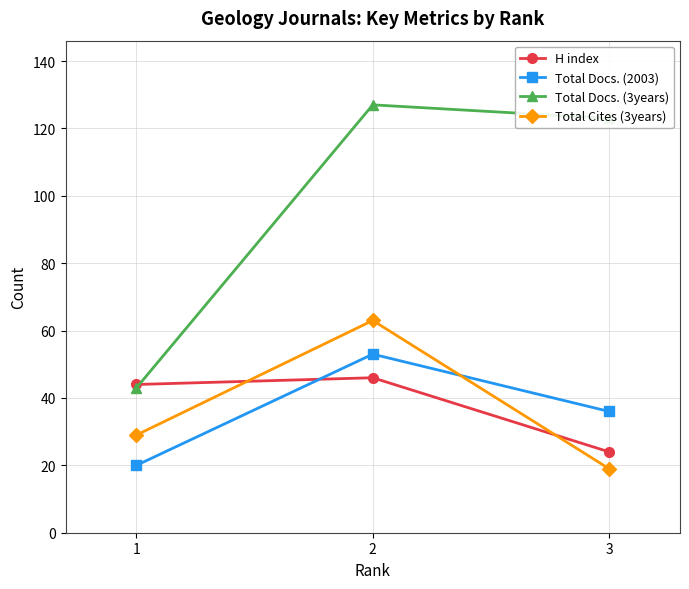

What is the maximum value for Total Cites (3years)?

63